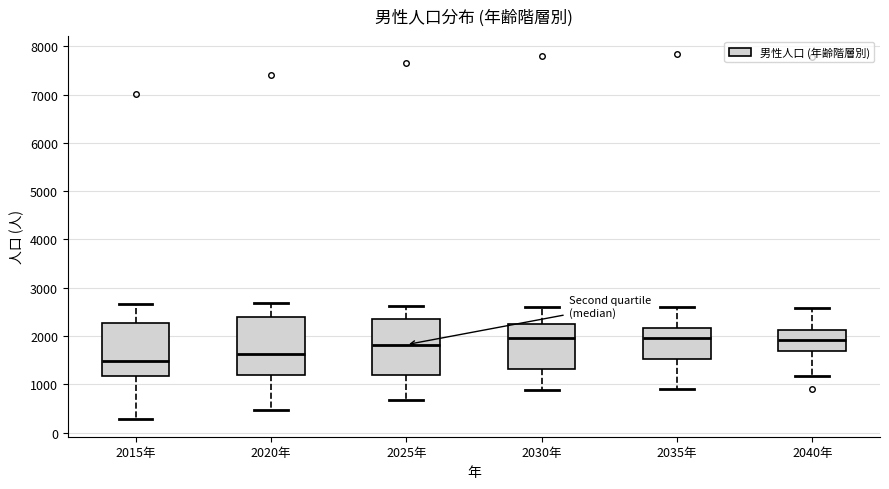

Reading left to right, read every box against the y-axis: the position of its median line, the range the box covers, and the ends of its whiskers. The values are not printed on the chart, so give them approximately, as read against the axis.

2015年: median 1500, box 1200 to 2300, whiskers 300 to 2700
2020年: median 1600, box 1200 to 2400, whiskers 500 to 2700
2025年: median 1800, box 1200 to 2300, whiskers 700 to 2600
2030年: median 2000, box 1300 to 2200, whiskers 900 to 2600
2035年: median 2000, box 1500 to 2200, whiskers 900 to 2600
2040年: median 1900, box 1700 to 2100, whiskers 1200 to 2600